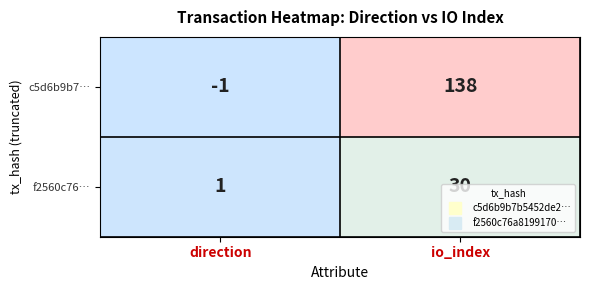

How many distinct data groups are displayed?

2